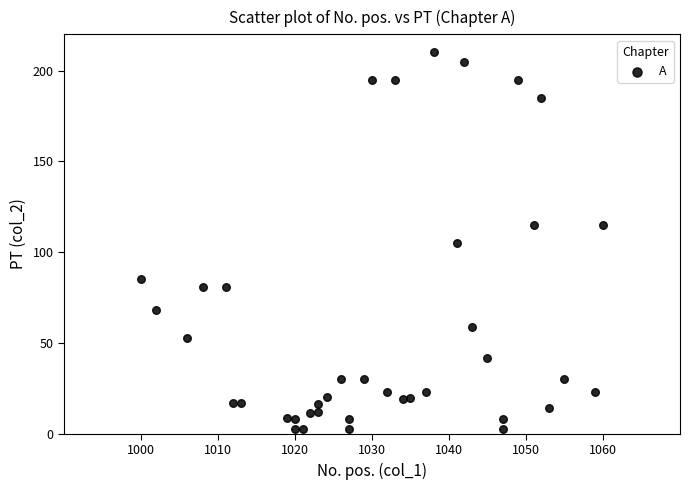

What is the range of X values (max minus min)?

60.0